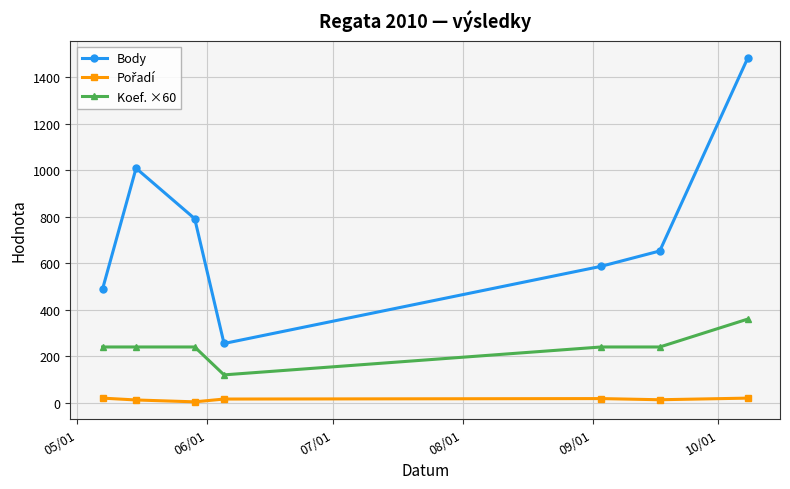

What is the difference between the maximum and minimum values in the Body series?

1228